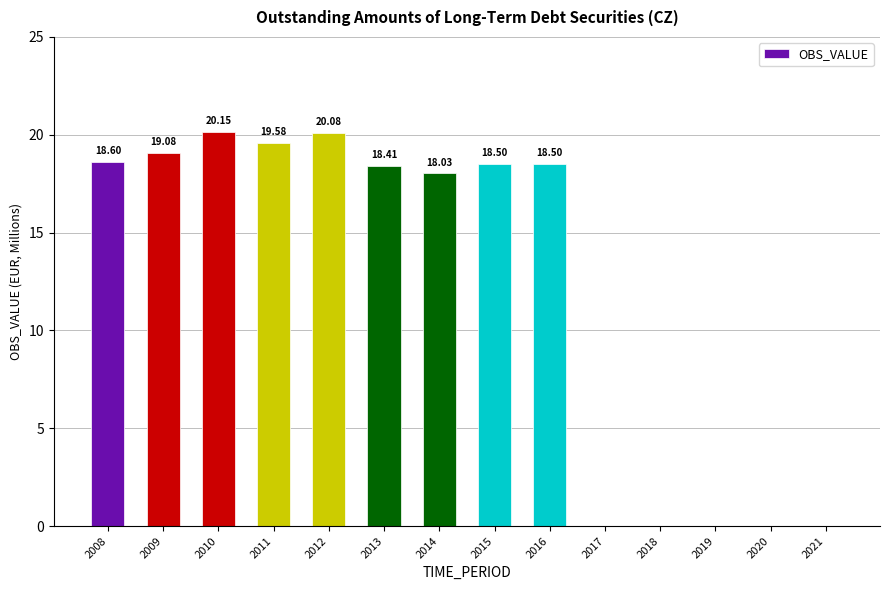

What is the sum of all values?

170.9